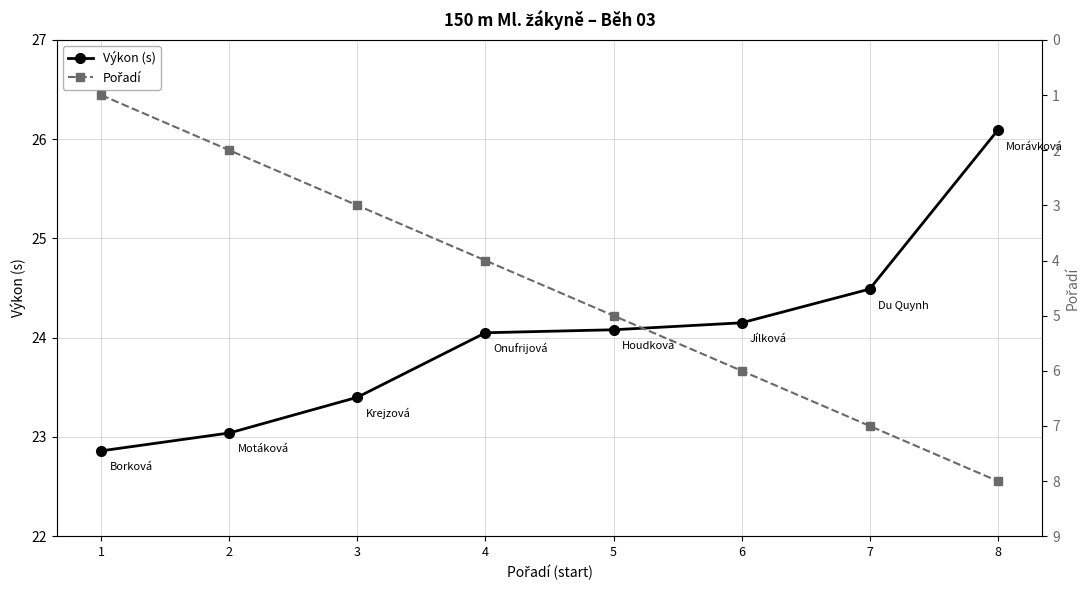

Reading left to right, transcribe all the data shown in this chart.

Výkon (s): 1=22.9	2=23.0	3=23.4	4=24.1	5=24.1	6=24.1	7=24.5	8=26.1
Pořadí: 1=1.0	2=2.0	3=3.0	4=4.0	5=5.0	6=6.0	7=7.0	8=8.0